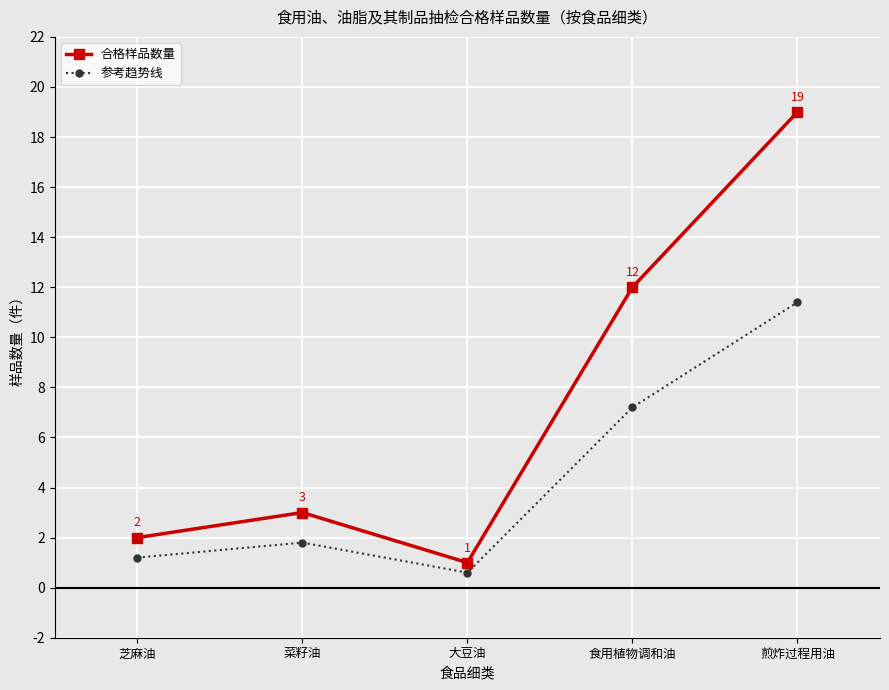

What is the difference between the maximum and minimum values in the 合格样品数量 series?

18.0